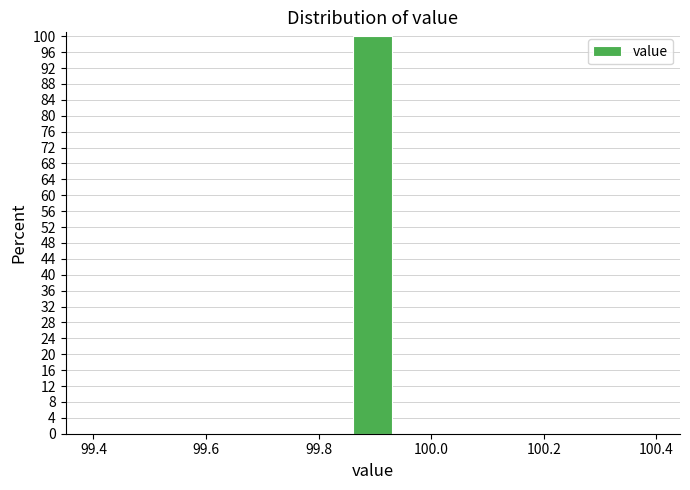

Read against the x-axis, roughly where is the centre of the tallest bar?

99.90